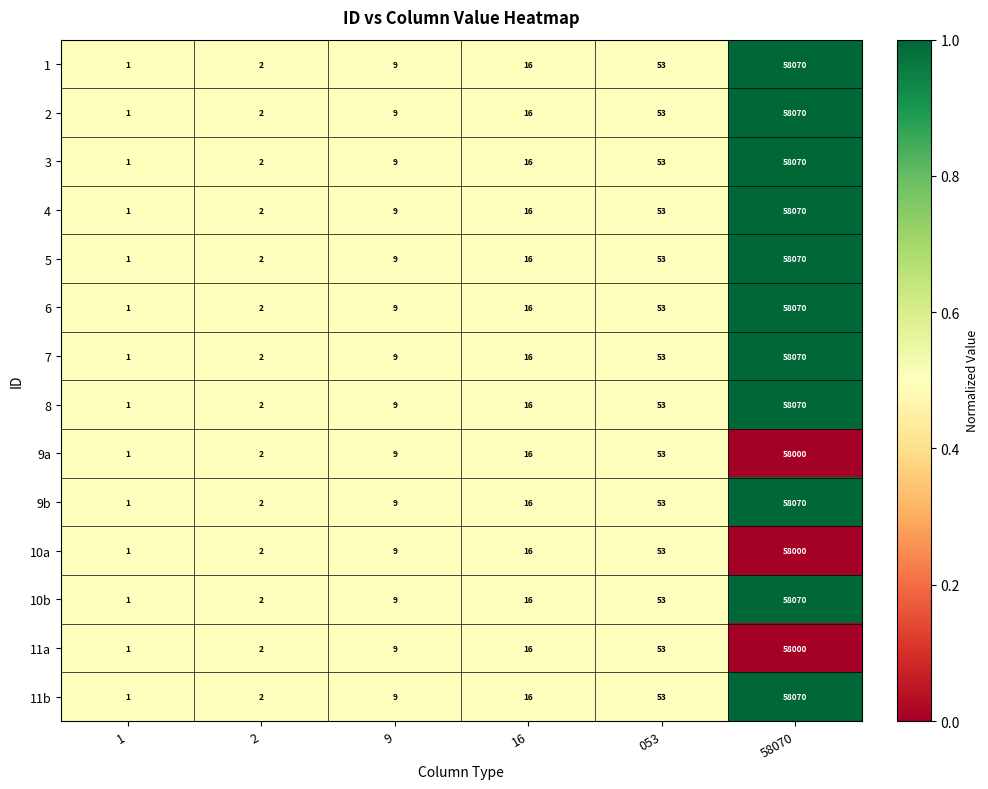

What is the difference between the highest and lowest values at 58070?

70